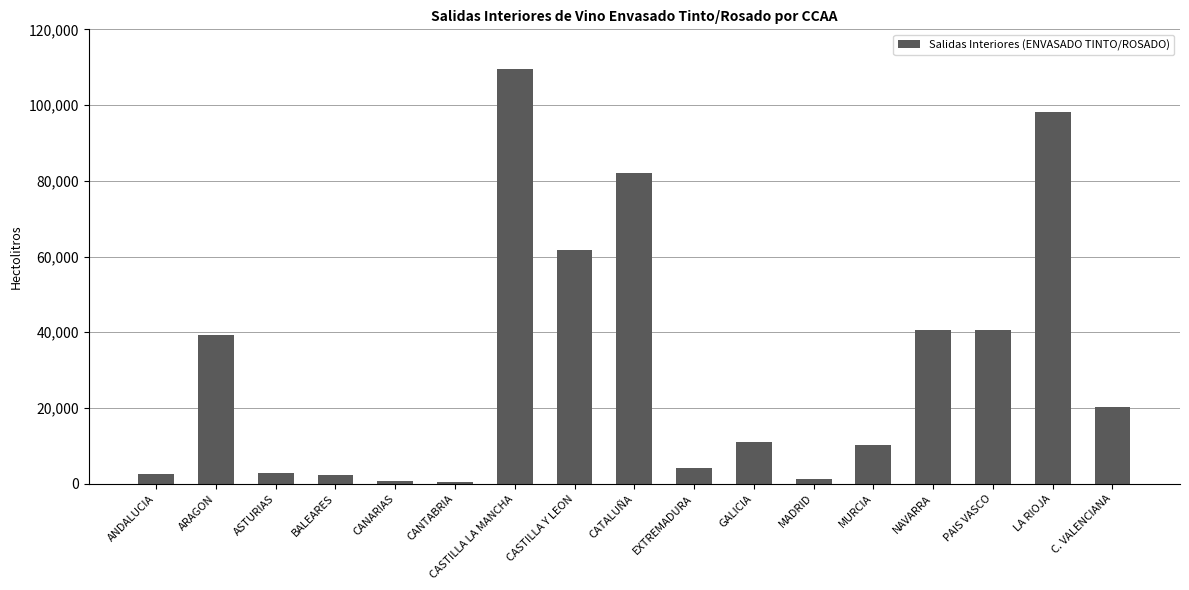

Are the bars grouped side by side (vs. stacked)?

No